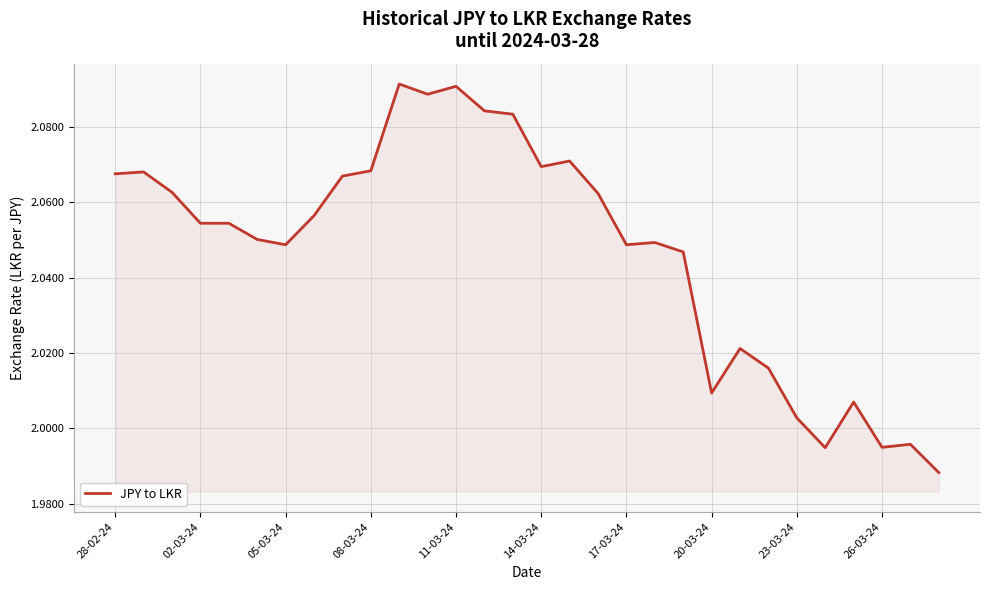

Does the chart display data point markers on the line(s)?

No